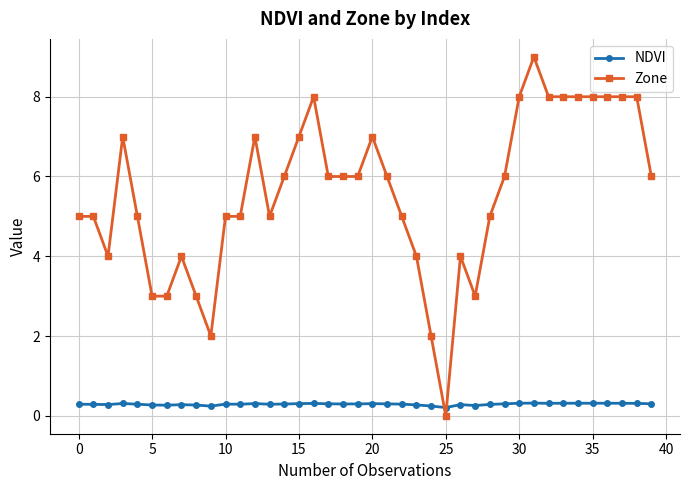

What is the average value of the Zone series?

5.6